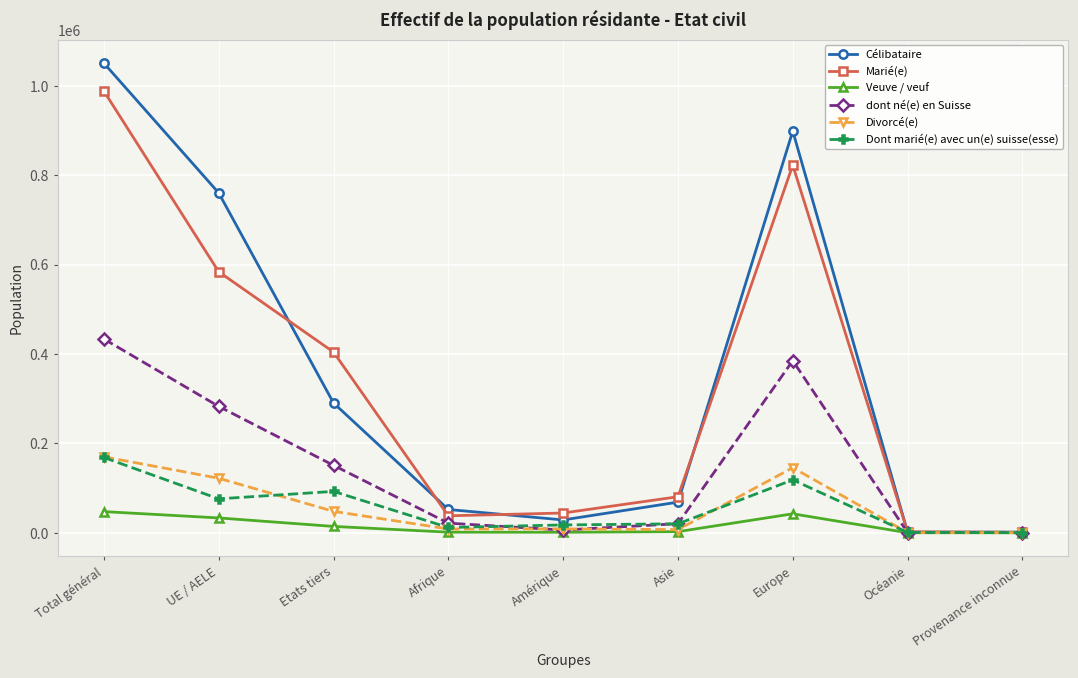

True or false: Célibataire has a value of 898600 at Europe.

True